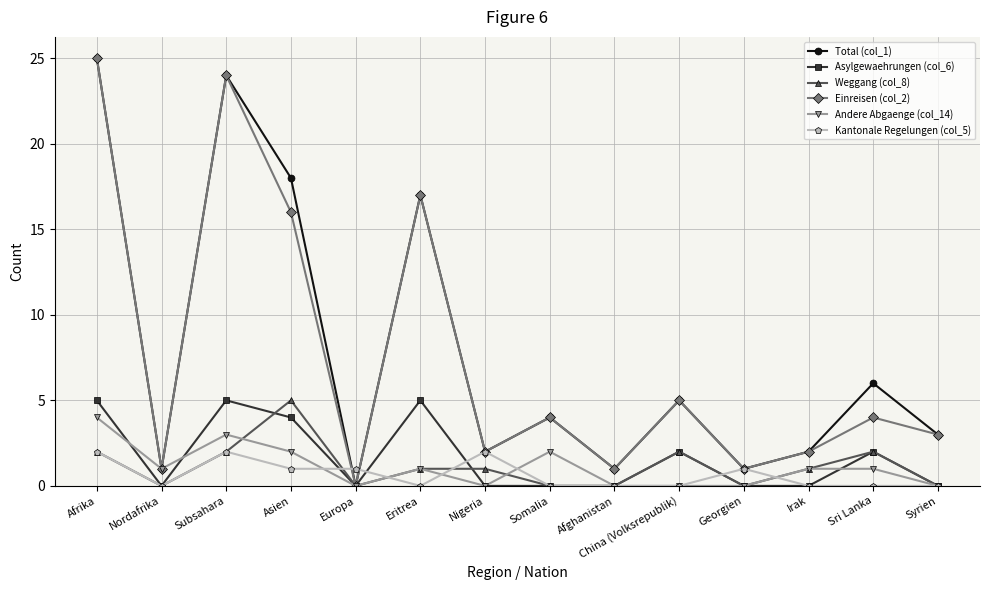

The value of Asylgewaehrungen (col_6) at Nordafrika is 0. True or false?

True